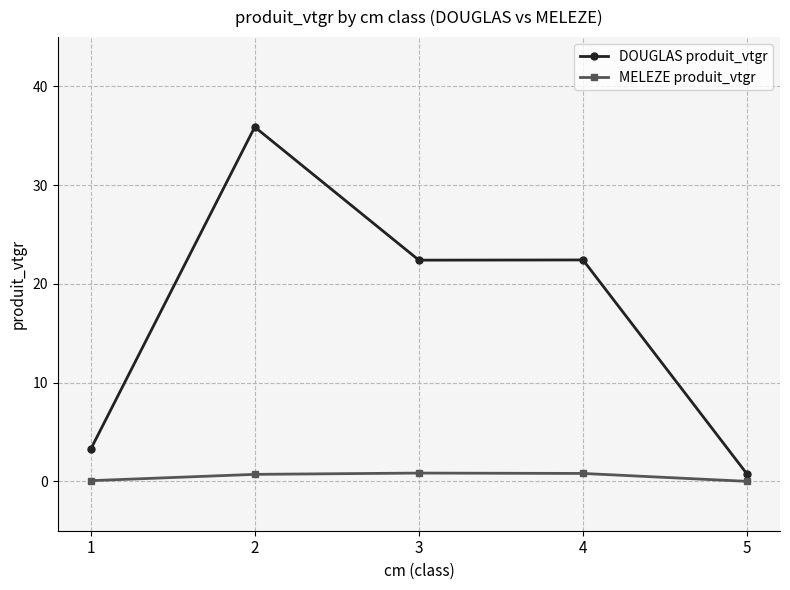

What is the total value across all series at 3?

23.2